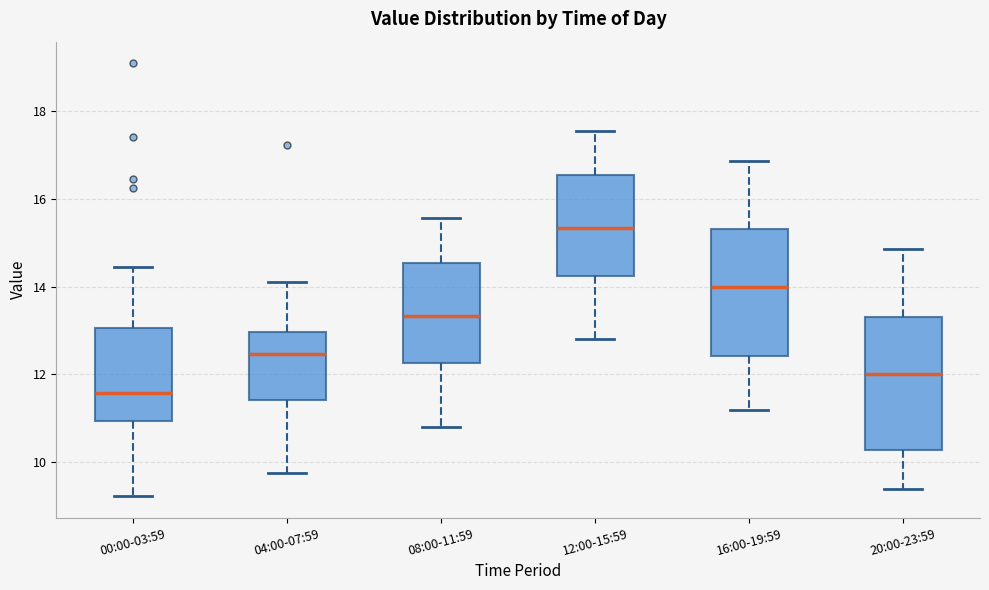

Reading left to right, read every box against the y-axis: the position of its median line, the range the box covers, and the ends of its whiskers. The values are not printed on the chart, so give them approximately, as read against the axis.

00:00-03:59: median 11.6, box 11.0 to 13.0, whiskers 9.2 to 14.4
04:00-07:59: median 12.4, box 11.4 to 13.0, whiskers 9.8 to 14.2
08:00-11:59: median 13.4, box 12.2 to 14.6, whiskers 10.8 to 15.6
12:00-15:59: median 15.4, box 14.2 to 16.6, whiskers 12.8 to 17.6
16:00-19:59: median 14.0, box 12.4 to 15.4, whiskers 11.2 to 16.8
20:00-23:59: median 12.0, box 10.2 to 13.4, whiskers 9.4 to 14.8